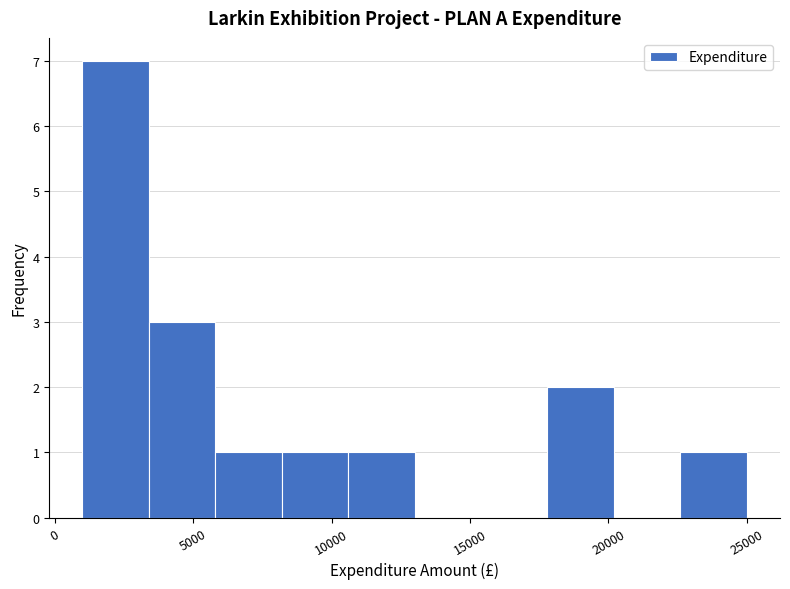

How tall is the bar that spans 3400 to 5800 on the x-axis? Neither the bar edges nor the heights are printed on the chart, so give them approximately, as read against the axes.

3